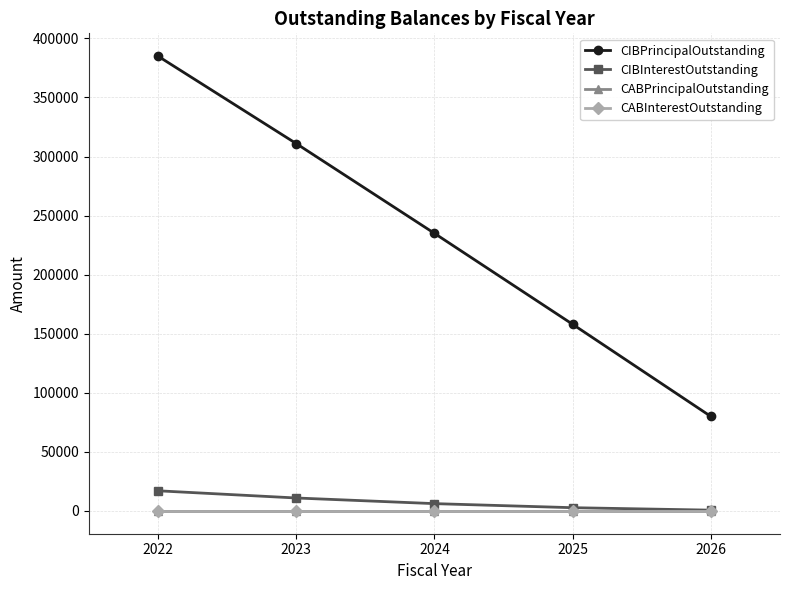

Is this an area chart (filled region under the line)?

No